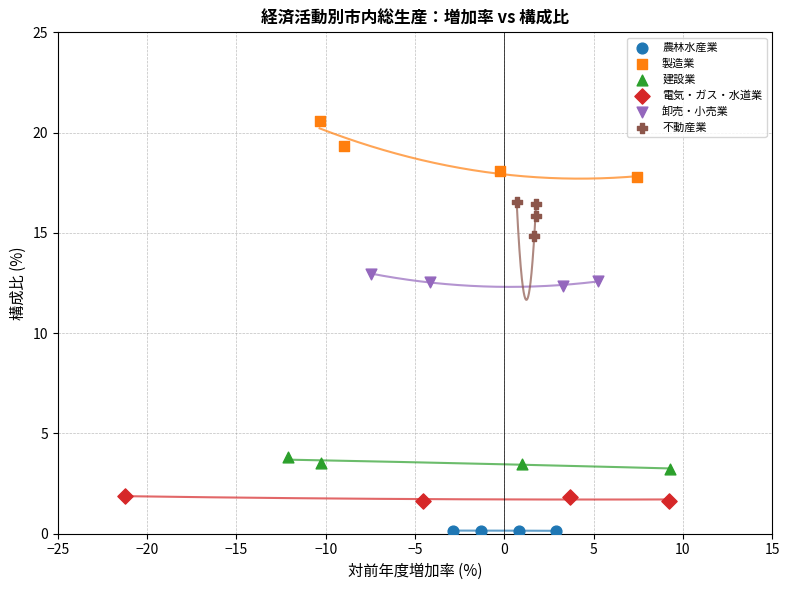

Which series contains the highest Y value?

製造業